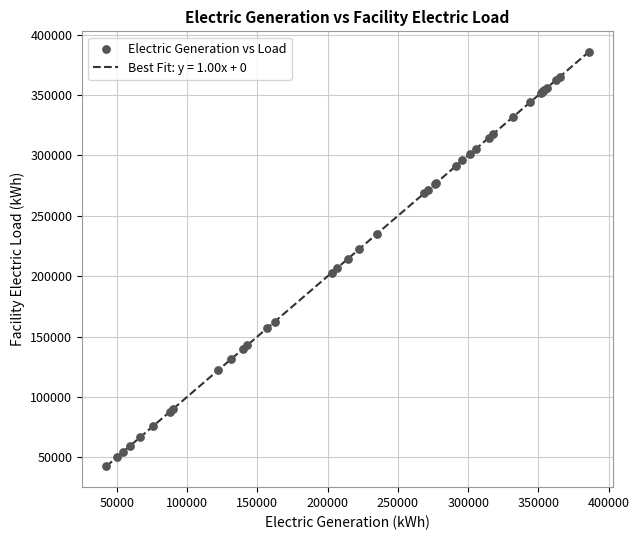

What is the minimum value shown in the chart?

42512.0